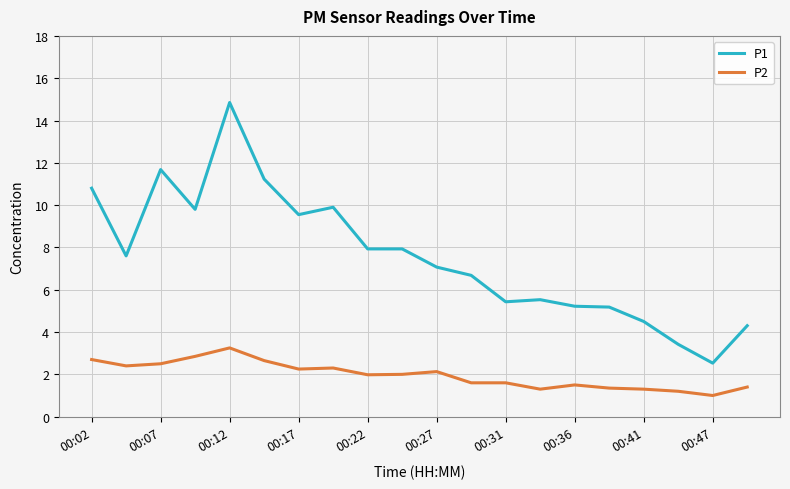

List the series in order of their peak value, highest first.

P1, P2